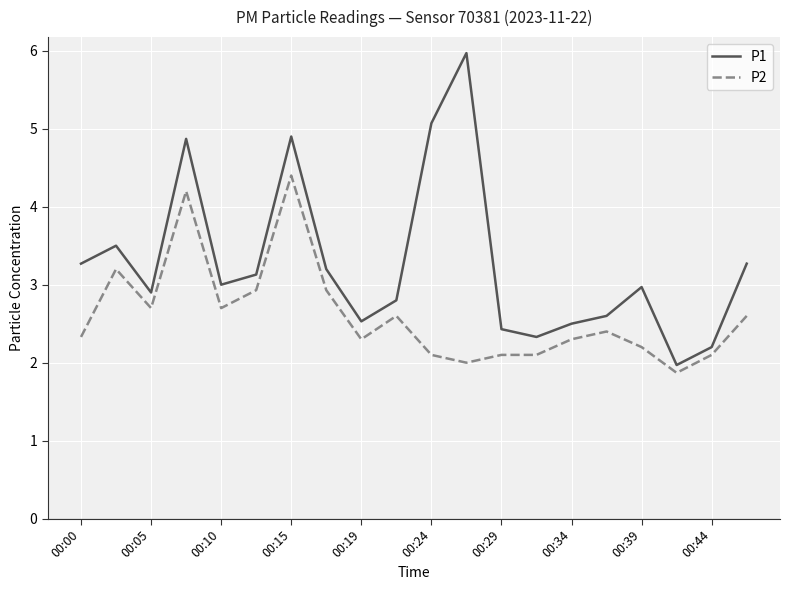

Which series has the widest spread of values?

P1